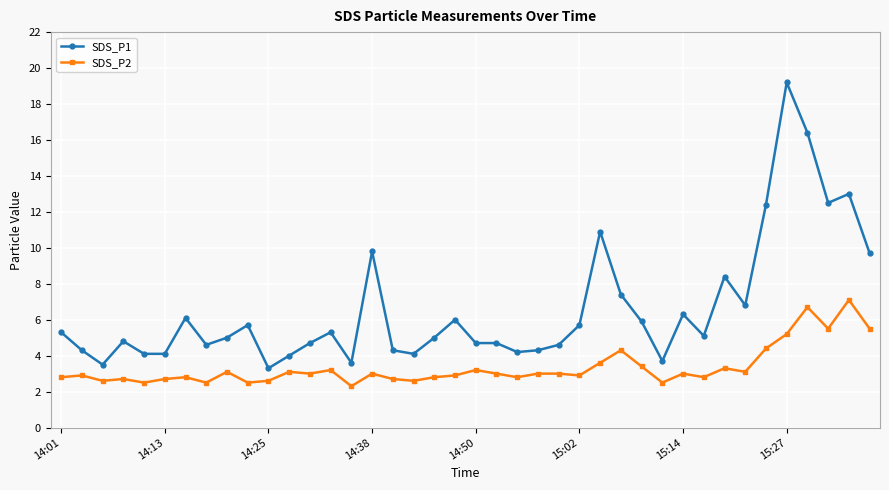

Which series has the largest range (max minus min)?

SDS_P1